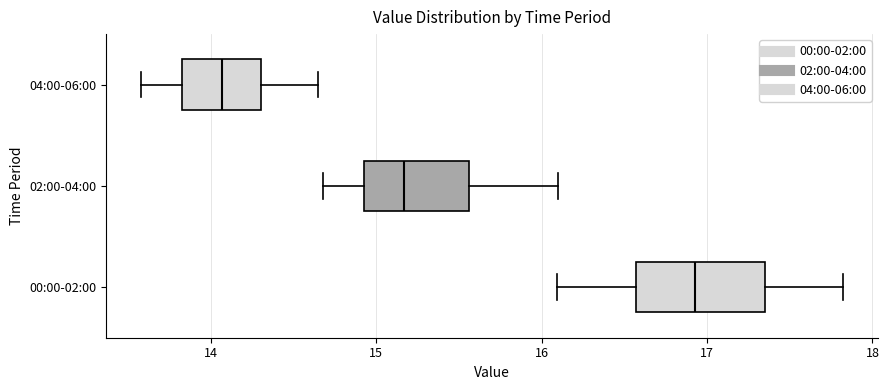

Which box's median line is the furthest to the right?

00:00-02:00